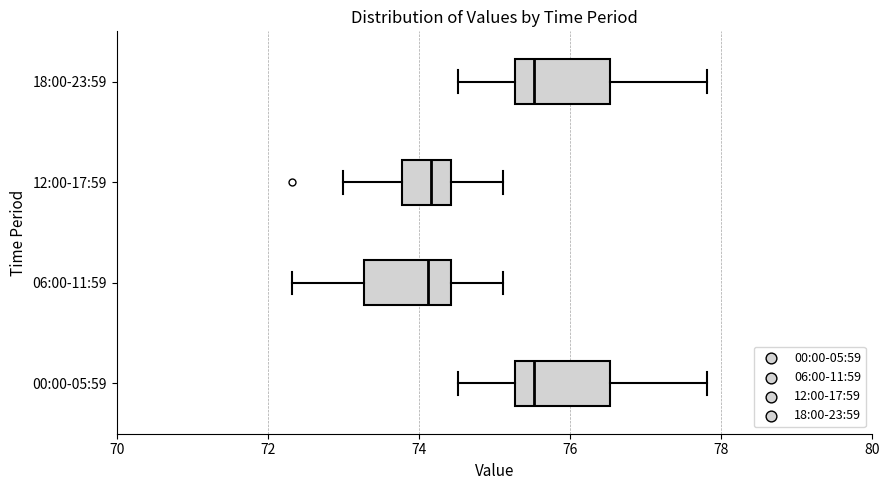

Reading bottom to top, transcribe this box plot: for each box, give where its median line is, the range the box spans, and where its two whiskers end, as read against the x-axis. The values are not printed on the chart, so give them approximately, as read against the axis.

00:00-05:59: median 75.6, box 75.2 to 76.6, whiskers 74.6 to 77.8
06:00-11:59: median 74.2, box 73.2 to 74.4, whiskers 72.4 to 75.2
12:00-17:59: median 74.2, box 73.8 to 74.4, whiskers 73.0 to 75.2
18:00-23:59: median 75.6, box 75.2 to 76.6, whiskers 74.6 to 77.8